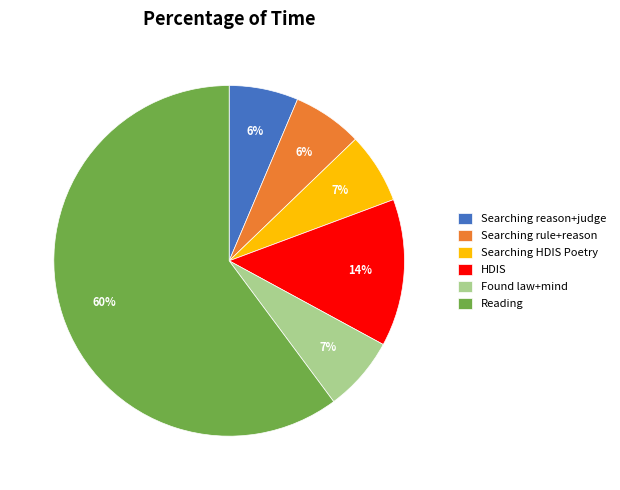

How many segments does this pie chart have?

6